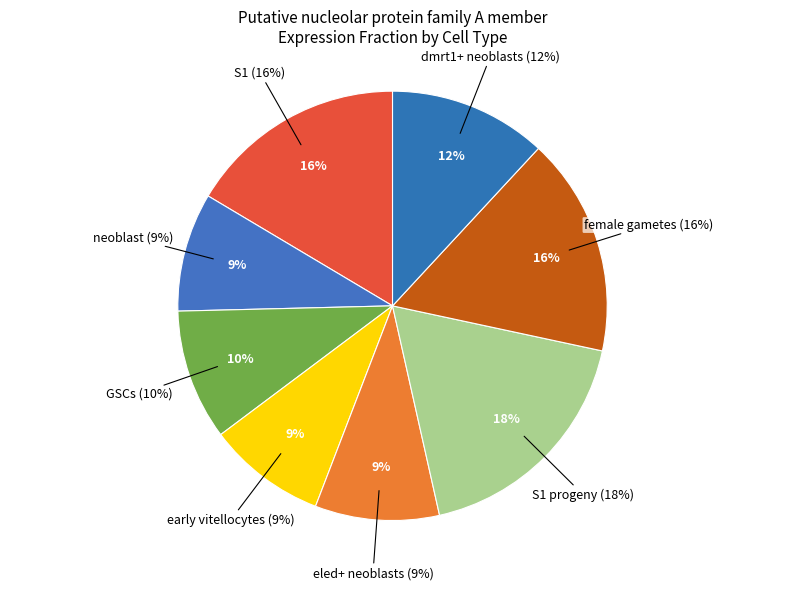

To the nearest percent, what percentage of the pie is female gametes?

16%